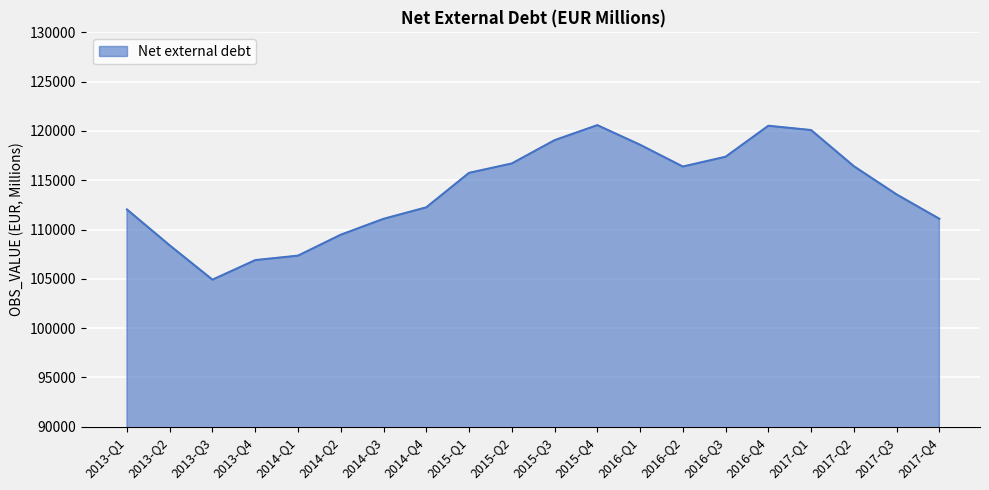

What is the ratio of the value at 2016-Q4 to the value at 2014-Q2?

1.1